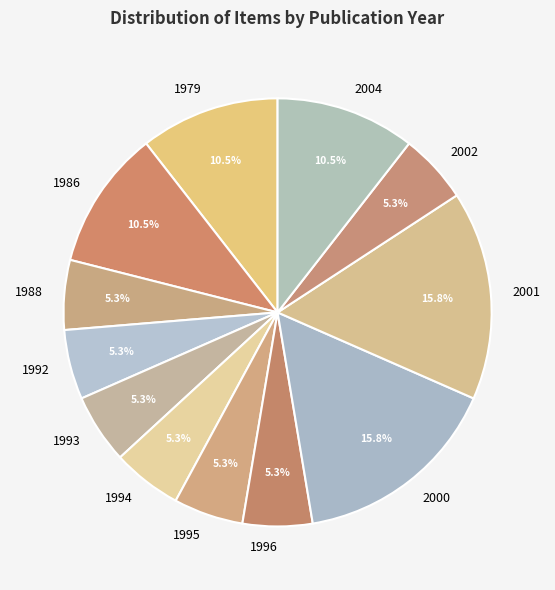

Which has a higher value, 1995 or 2004?

2004